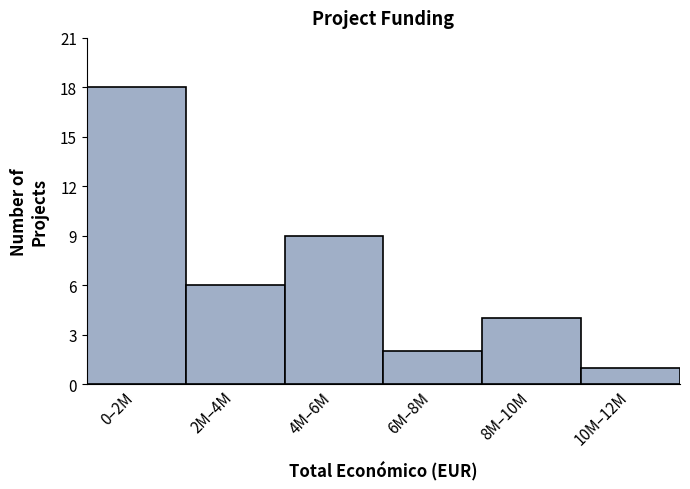

Reading left to right, what are all the values shown in this chart?

0–2M=18	2M–4M=6	4M–6M=9	6M–8M=2	8M–10M=4	10M–12M=1